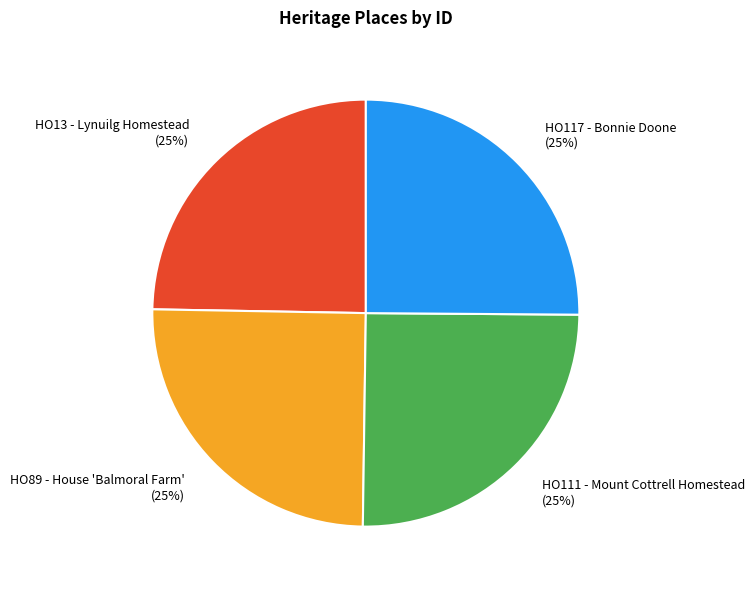

True or false: HO89 - House 'Balmoral Farm' accounts for 25% of the total.

True